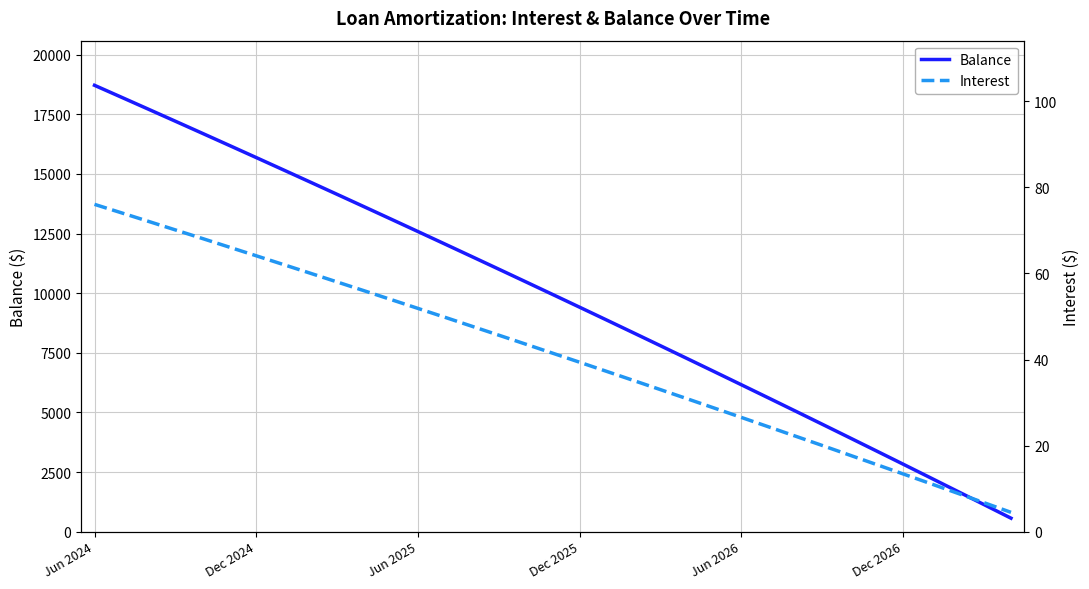

What is the highest value of the Balance series?

18717